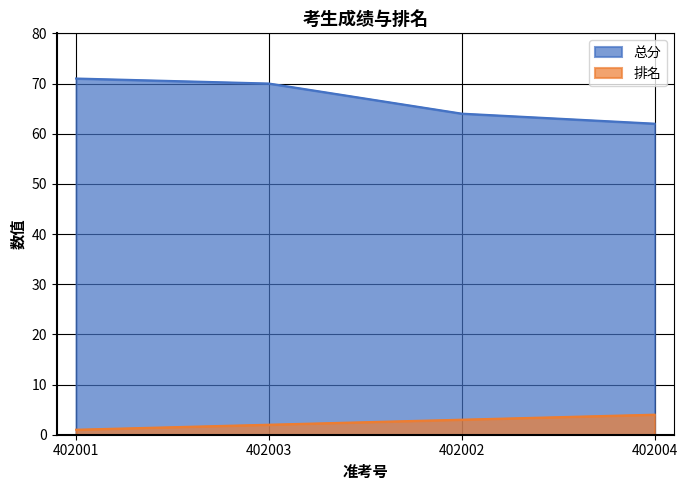

Is it true that 总分 equals 64 at 402002?

True